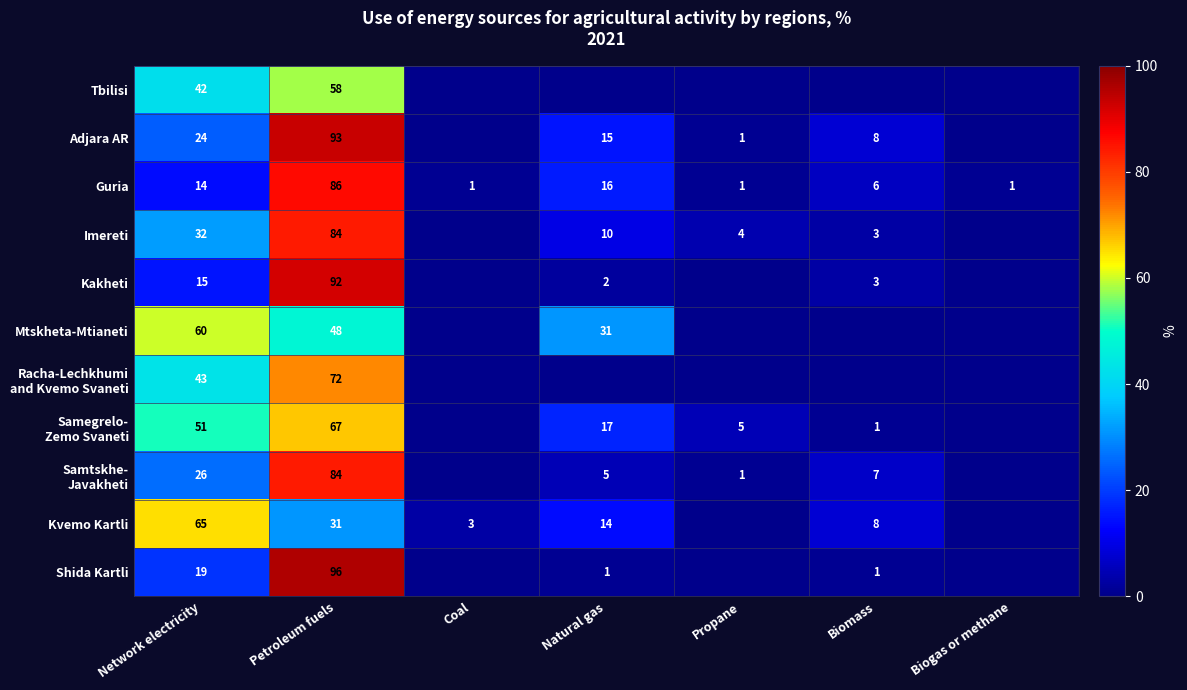

What is the highest value of the Guria series?

86